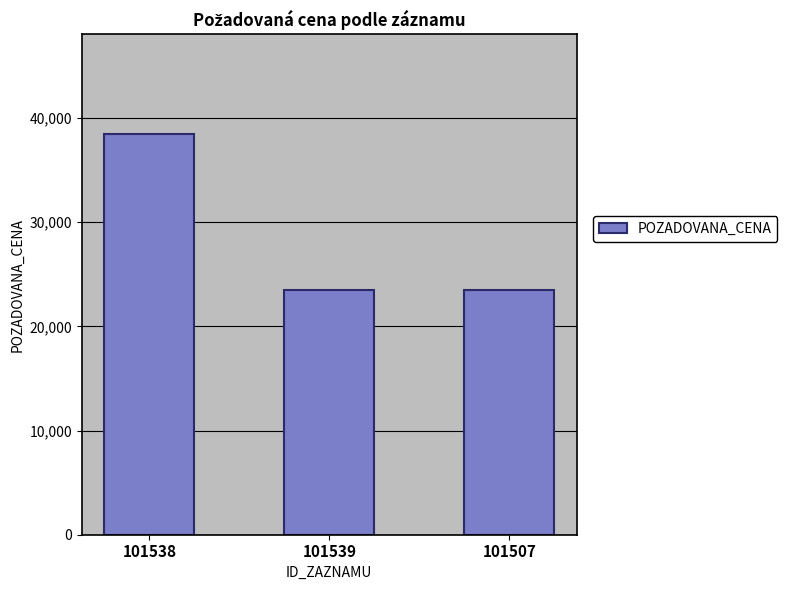

What is the sum of all values?

85340